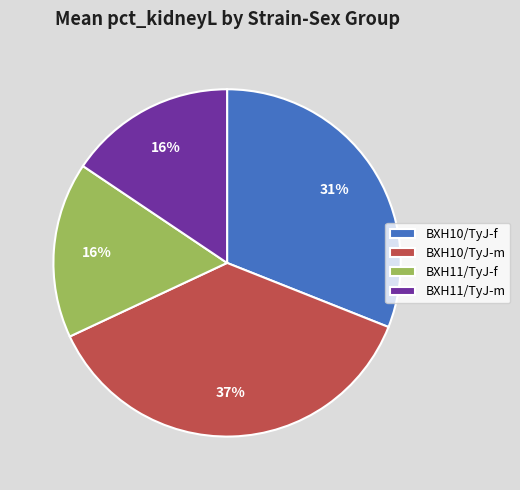

Is the sum of BXH11/TyJ-f and BXH11/TyJ-m greater than half?

No